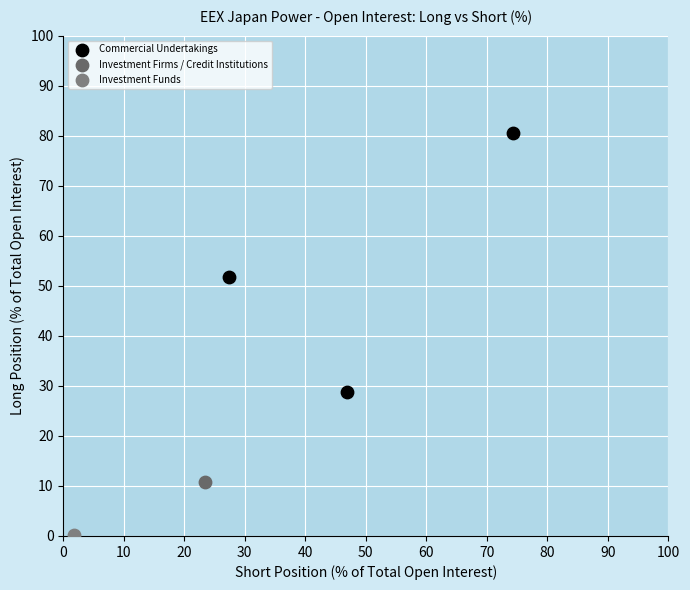

What are all the series names shown in the legend?

Commercial Undertakings, Investment Firms / Credit Institutions, Investment Funds